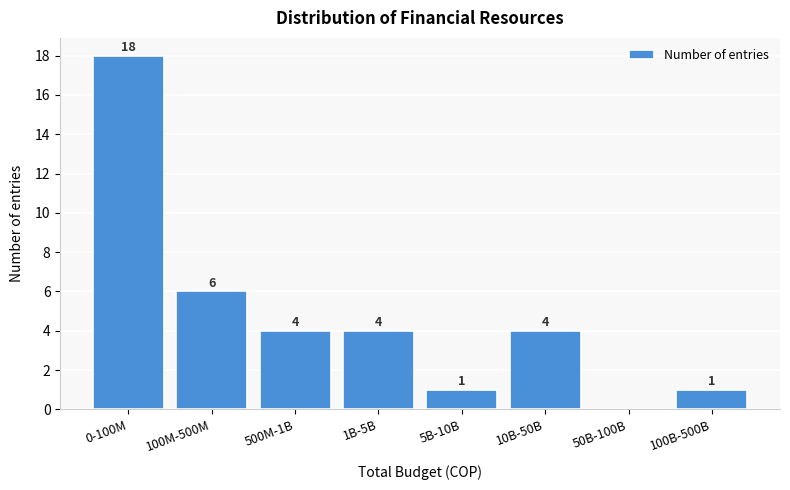

Reading left to right, transcribe all the data shown in this chart.

0-100M=18	100M-500M=6	500M-1B=4	1B-5B=4	5B-10B=1	10B-50B=4	50B-100B=0	100B-500B=1